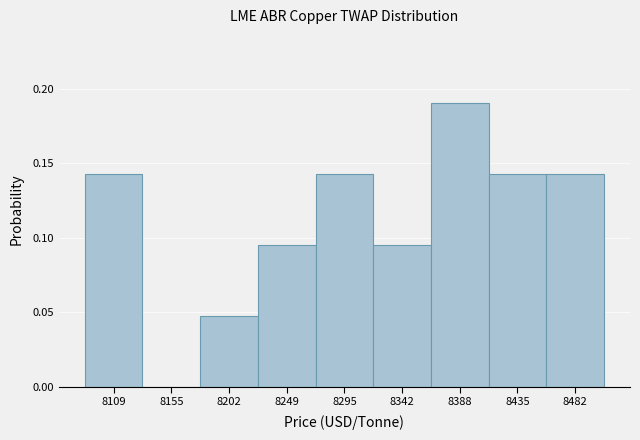

Reading left to right, transcribe this chart: for each bar, give the range it covers on the x-axis and its height. Neither the bar edges nor the heights are printed on the chart, so give them approximately, as read against the axes.

8085 to 8135: 0.145
8135 to 8180: 0
8180 to 8225: 0.050
8225 to 8270: 0.095
8270 to 8320: 0.145
8320 to 8365: 0.095
8365 to 8410: 0.190
8410 to 8460: 0.145
8460 to 8505: 0.145